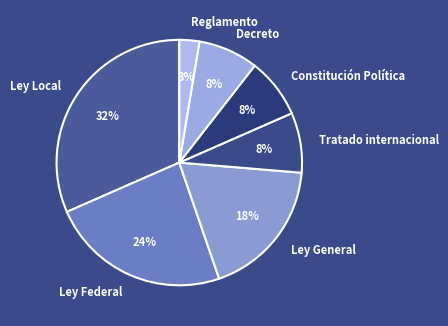

What percentage is the Tratado internacional slice, to the nearest percent?

8%